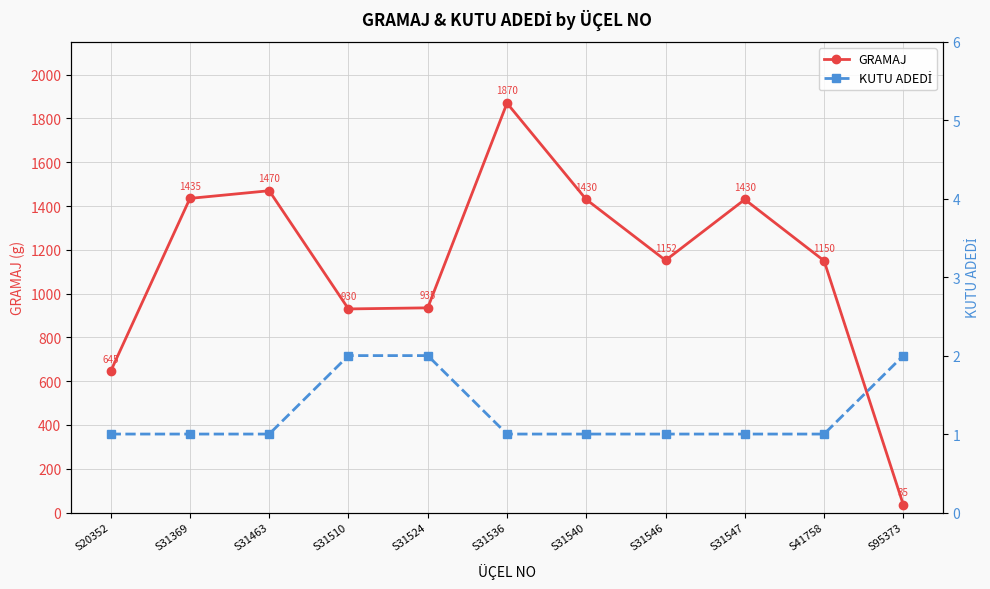

Rank the series at S31510 from lowest to highest value.

KUTU ADEDİ, GRAMAJ